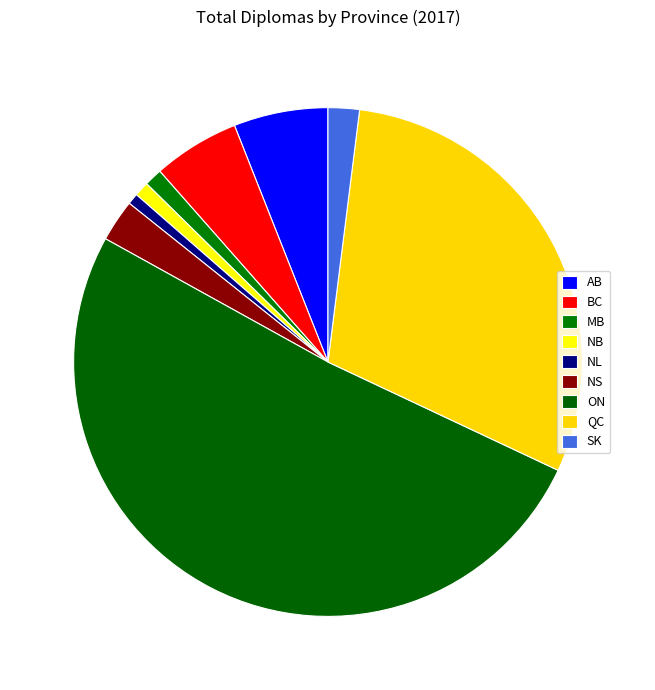

Count the number of slices in the pie.

9